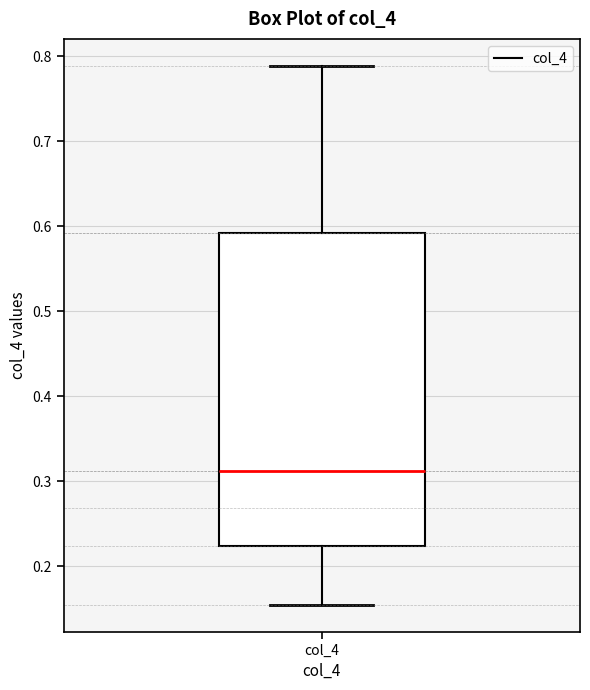

Transcribe this box plot: give where the median line is, the range the box spans, and where the two whiskers end, as read against the y-axis. The values are not printed on the chart, so give them approximately, as read against the axis.

median 0.31, box 0.22 to 0.59, whiskers 0.16 to 0.79